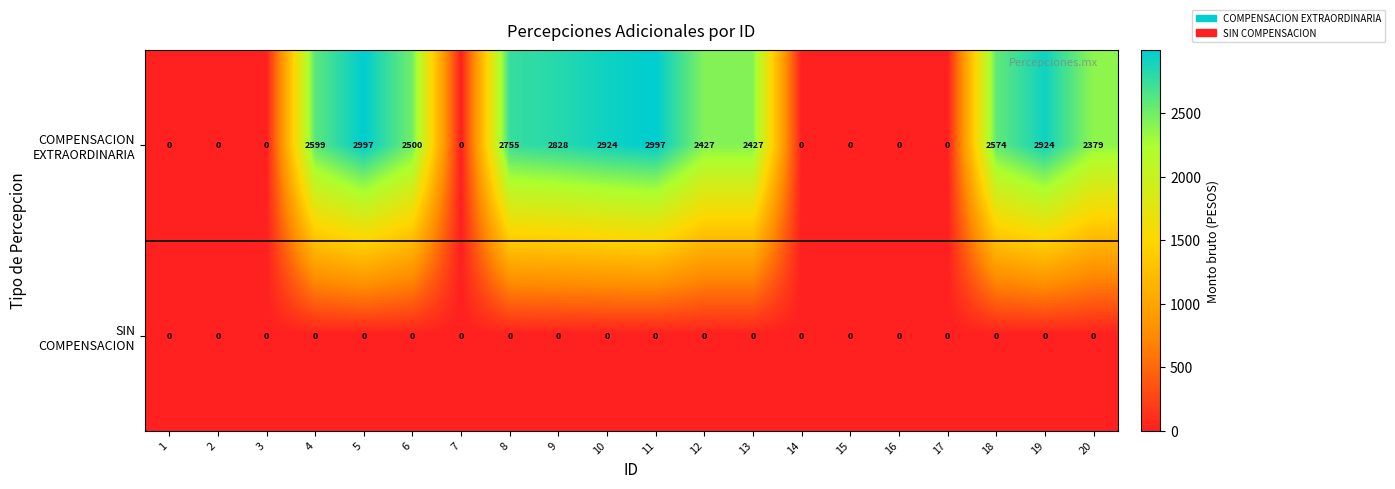

What is the total value across all series at 5?

2997